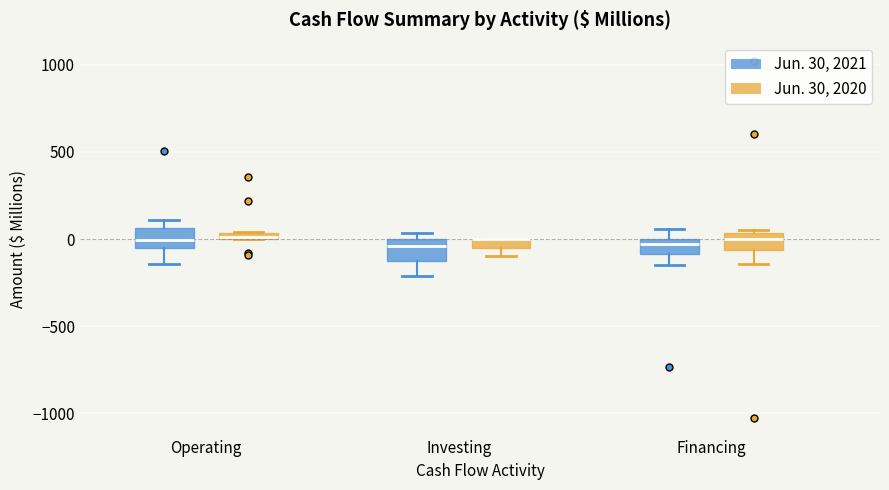

Where is the lower edge of the box for Financing (Jun. 30, 2020) on the y-axis? The values are not printed on the chart, so give them approximately, as read against the axis.

-50